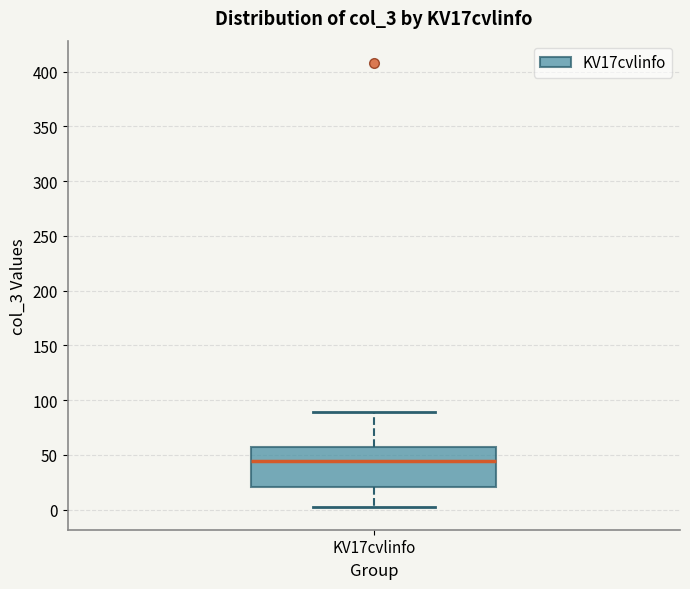

Transcribe this box plot: give where the median line is, the range the box spans, and where the two whiskers end, as read against the y-axis. The values are not printed on the chart, so give them approximately, as read against the axis.

median 45, box 20 to 55, whiskers 0 to 90